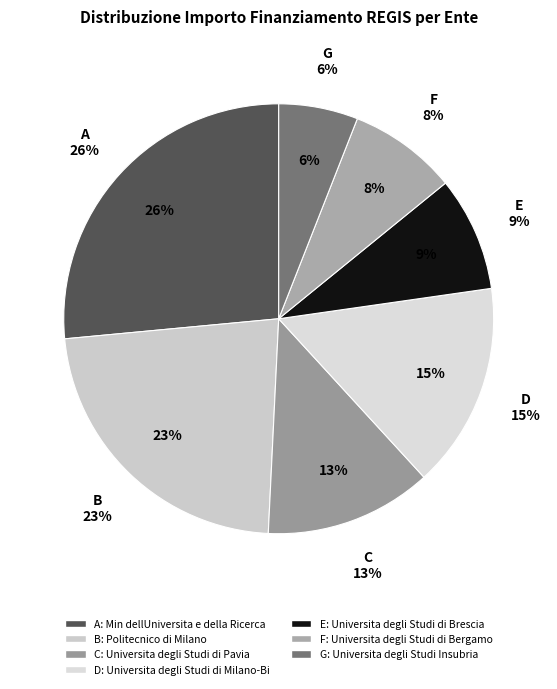

What percentage is NOT represented by Universita degli Studi Insubria?

94.0%